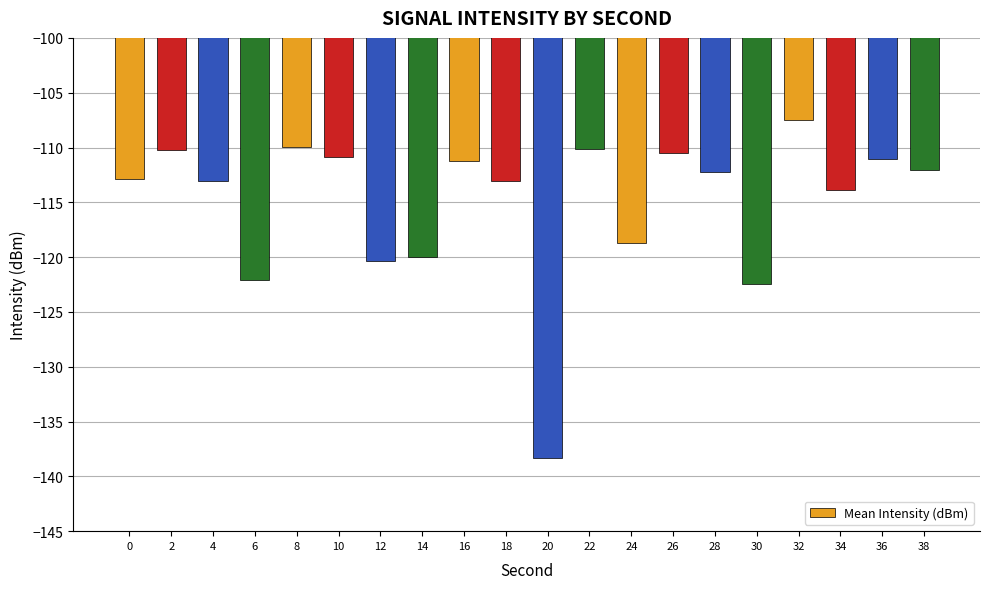

At which label does the data first exceed -112?

2